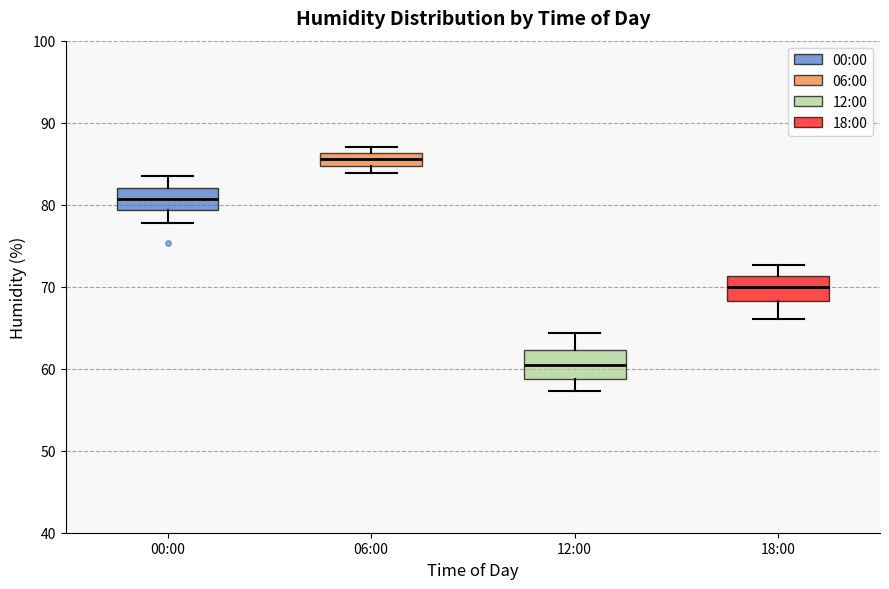

Reading left to right, transcribe this box plot: for each box, give where its median line is, the range the box spans, and where its two whiskers end, as read against the y-axis. The values are not printed on the chart, so give them approximately, as read against the axis.

00:00: median 81, box 79 to 82, whiskers 78 to 84
06:00: median 86 (inside the box), box 85 to 86, whiskers 84 to 87
12:00: median 60, box 59 to 62, whiskers 57 to 64
18:00: median 70, box 68 to 71, whiskers 66 to 73